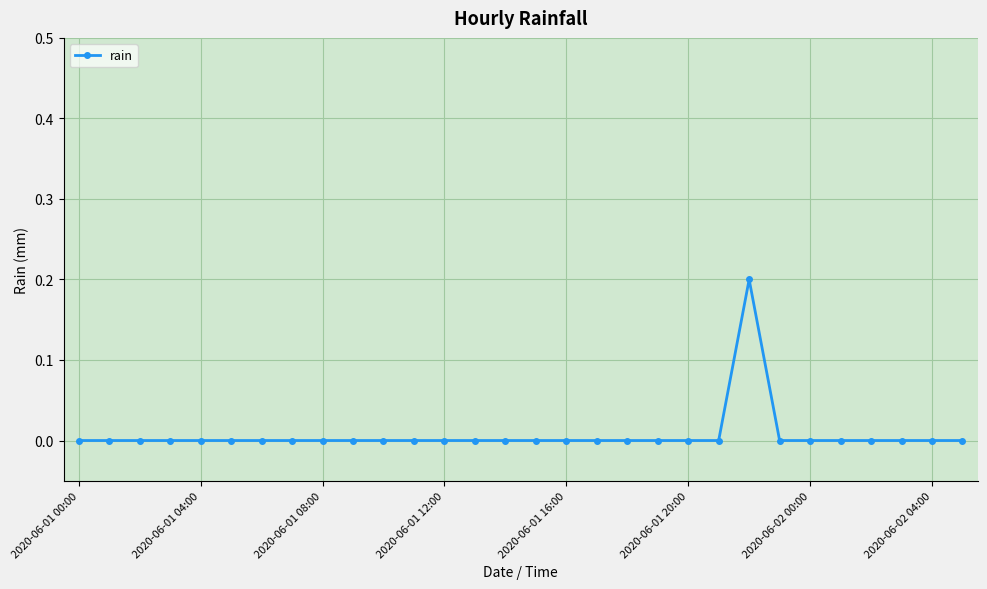

What is the maximum value shown in the chart?

0.2